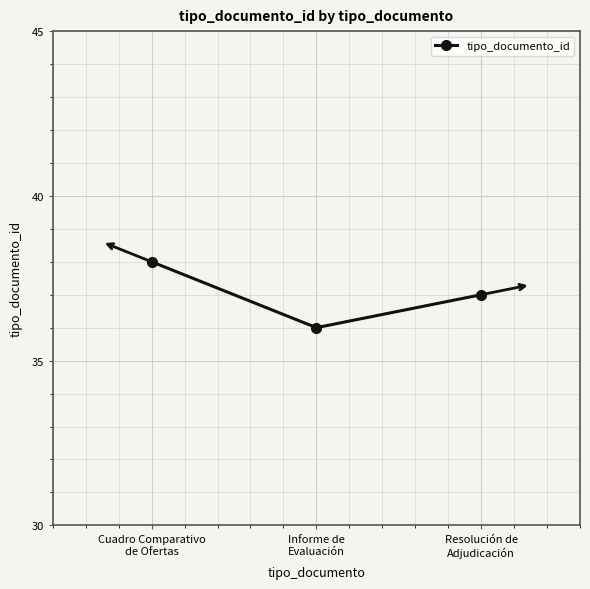

Reading right to left, what are all the values shown in this chart?

37	36	38